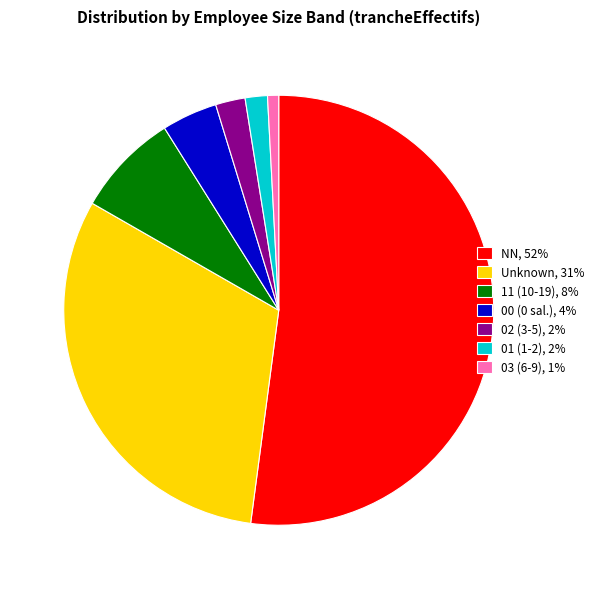

How many segments does this pie chart have?

7